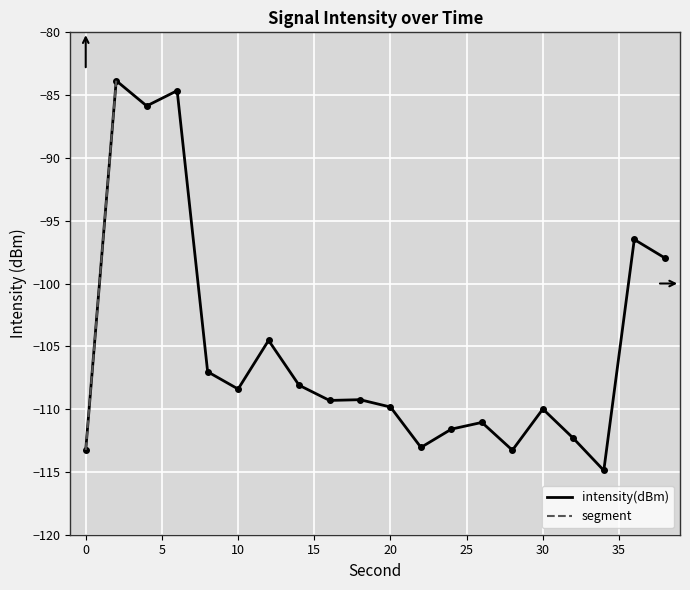

What is the greatest value displayed?

-83.8